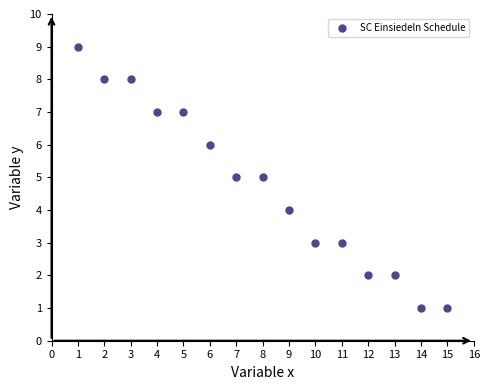

What is the range of Y values (max minus min)?

8